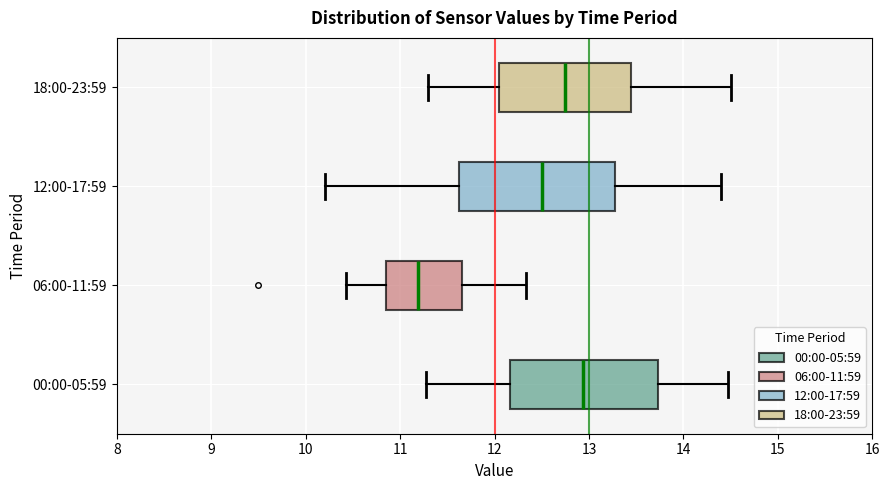

Which box's median line is the furthest to the right?

00:00-05:59